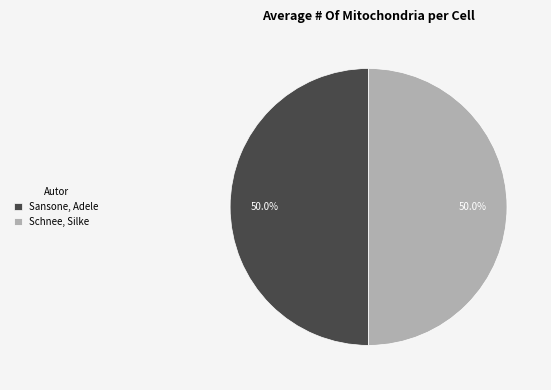

Count the number of slices in the pie.

2